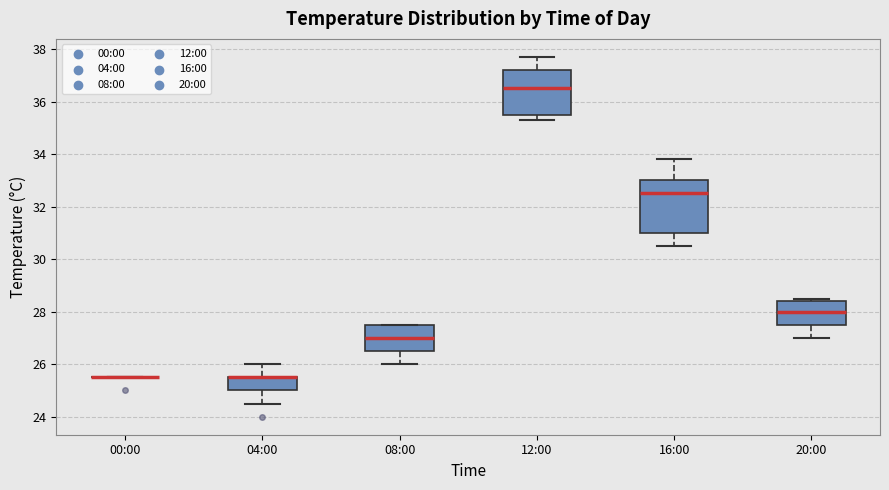

Reading left to right, transcribe this box plot: for each box, give where its median line is, the range the box spans, and where its two whiskers end, as read against the y-axis. The values are not printed on the chart, so give them approximately, as read against the axis.

00:00: box collapsed to a line at 25.6, whiskers 25.6 to 25.6
04:00: median 25.6 (drawn on the box's upper edge), box 25.0 to 25.6, whiskers 24.6 to 26.0
08:00: median 27.0, box 26.6 to 27.6, whiskers 26.0 to 27.6
12:00: median 36.6, box 35.6 to 37.2, whiskers 35.4 to 37.8
16:00: median 32.6, box 31.0 to 33.0, whiskers 30.6 to 33.8
20:00: median 28.0, box 27.6 to 28.4, whiskers 27.0 to 28.6